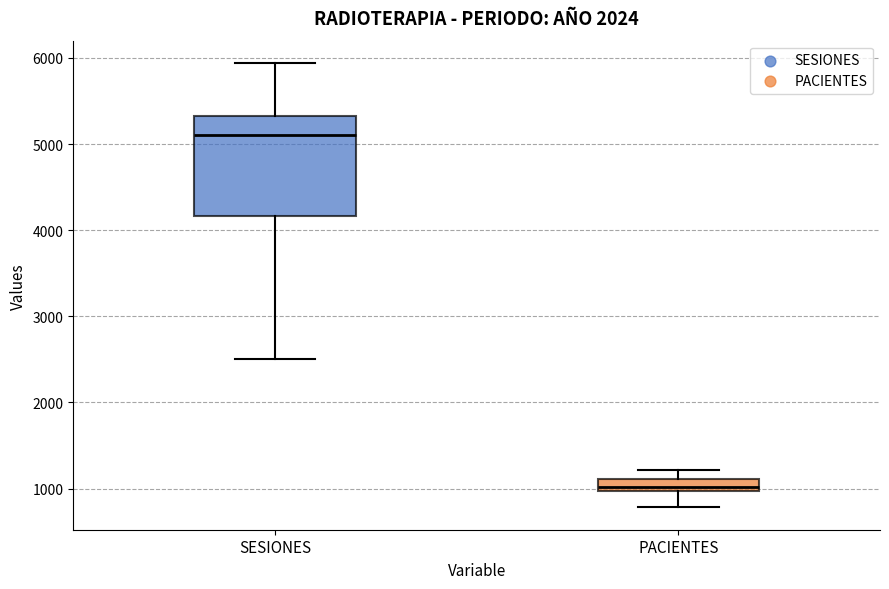

Where is the lower edge of the box for PACIENTES on the y-axis? The values are not printed on the chart, so give them approximately, as read against the axis.

1000